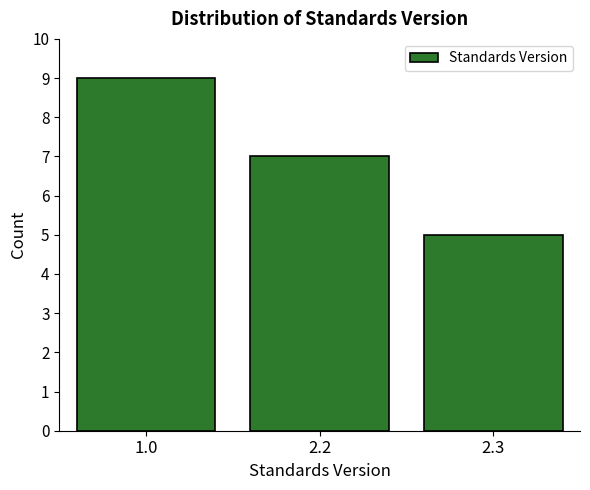

Reading left to right, extract all data points from this chart.

9	7	5